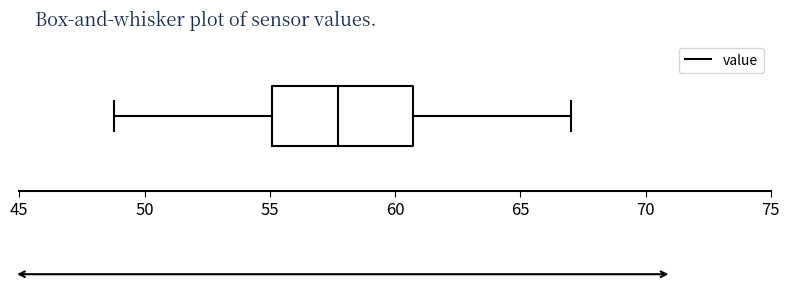

Where is the right edge of the box on the x-axis? The values are not printed on the chart, so give them approximately, as read against the axis.

60.5